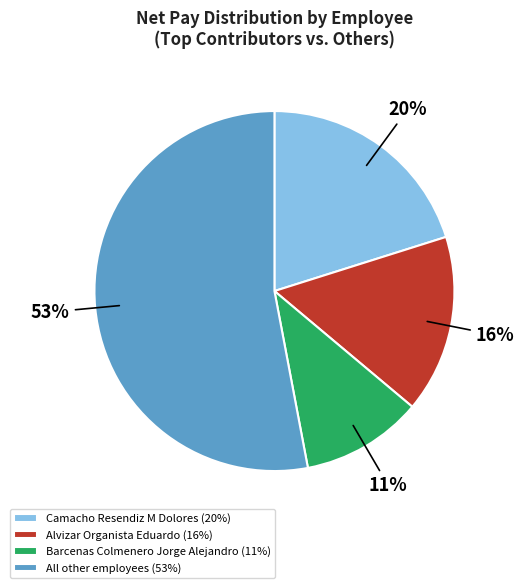

Does Camacho Resendiz M Dolores (20%) account for over 50% of the chart?

No